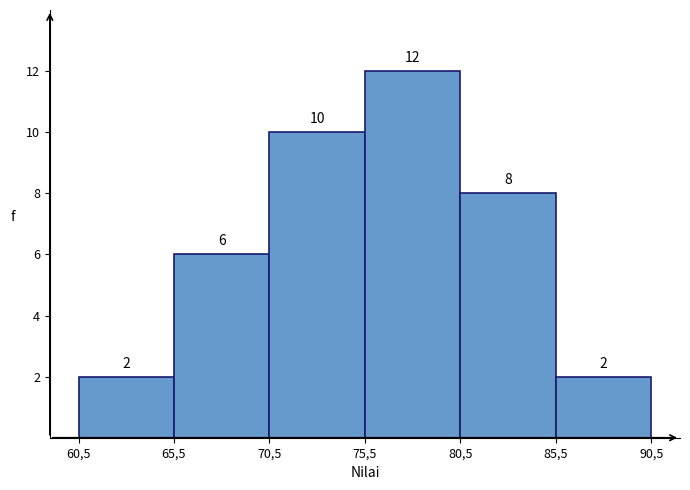

Reading left to right, transcribe all the data shown in this chart.

60,5=2	65,5=6	70,5=10	75,5=12	80,5=8	85,5=2